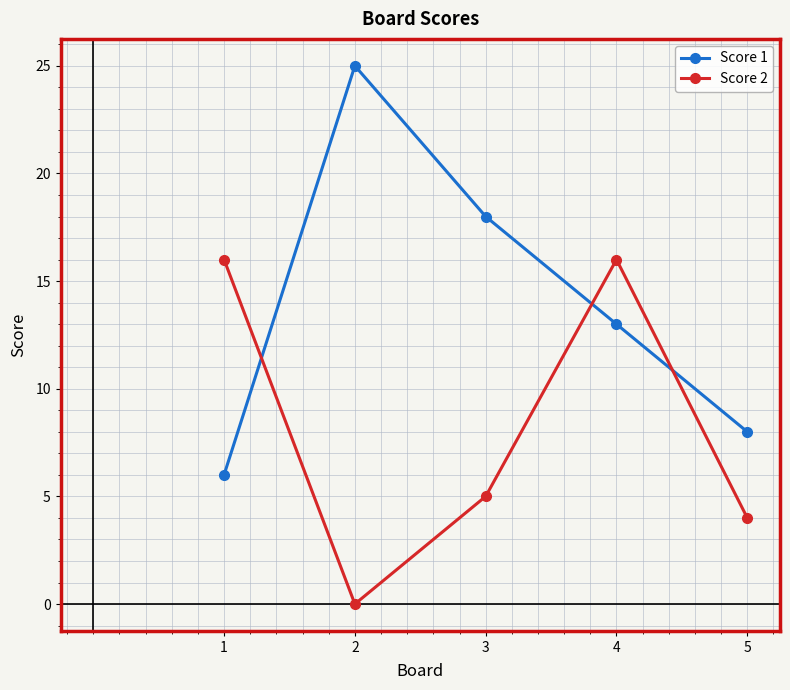

Which series has the largest range (max minus min)?

Score 1